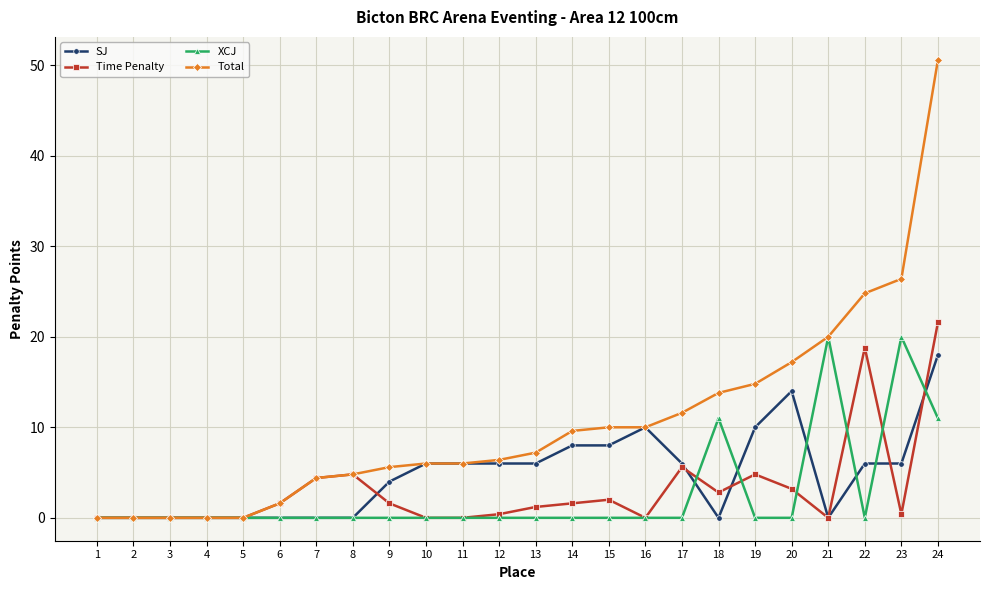

At which label does Total first exceed 7?

13